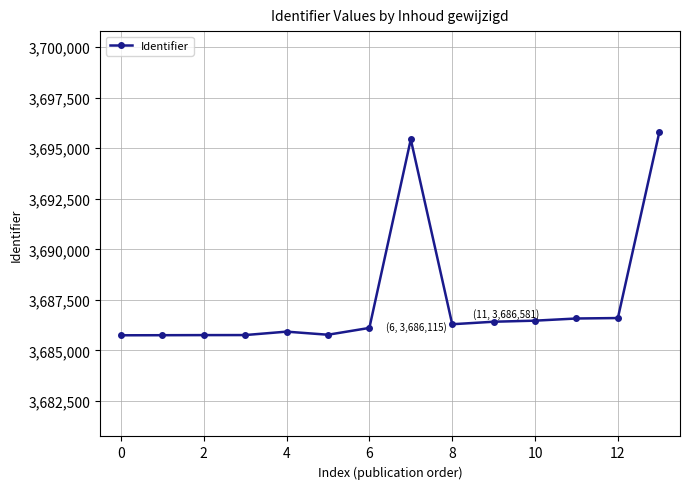

What is the sum of all values?

51624447